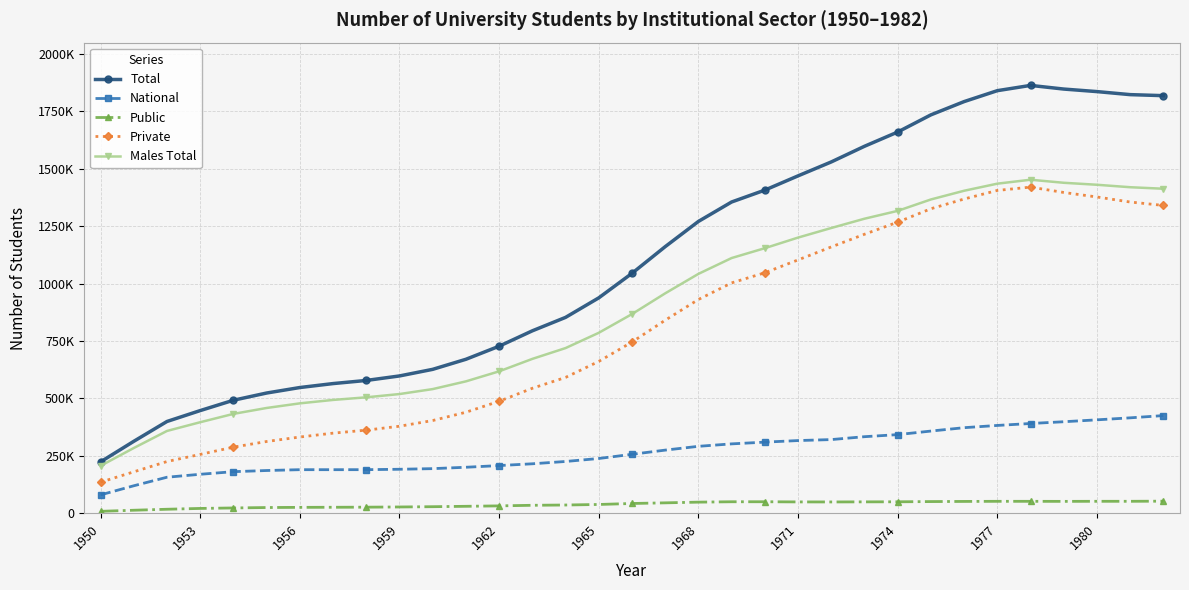

True or false: Total and Private intersect in this chart.

False